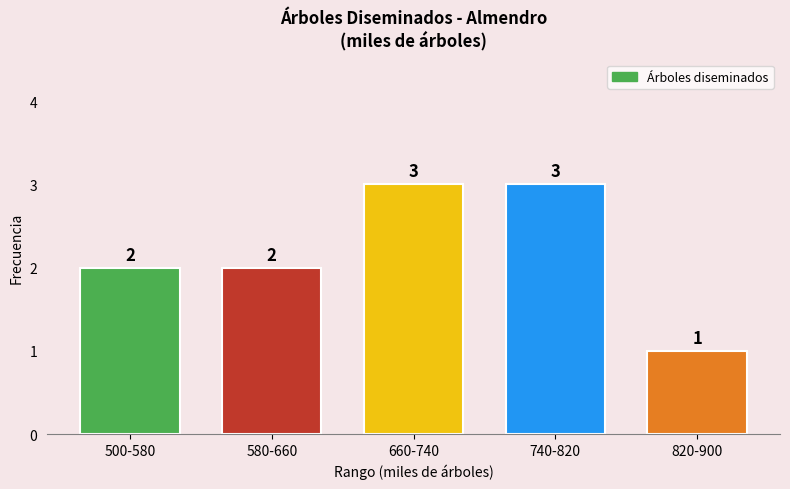

Reading left to right, list all the values displayed in this chart.

2	2	3	3	1